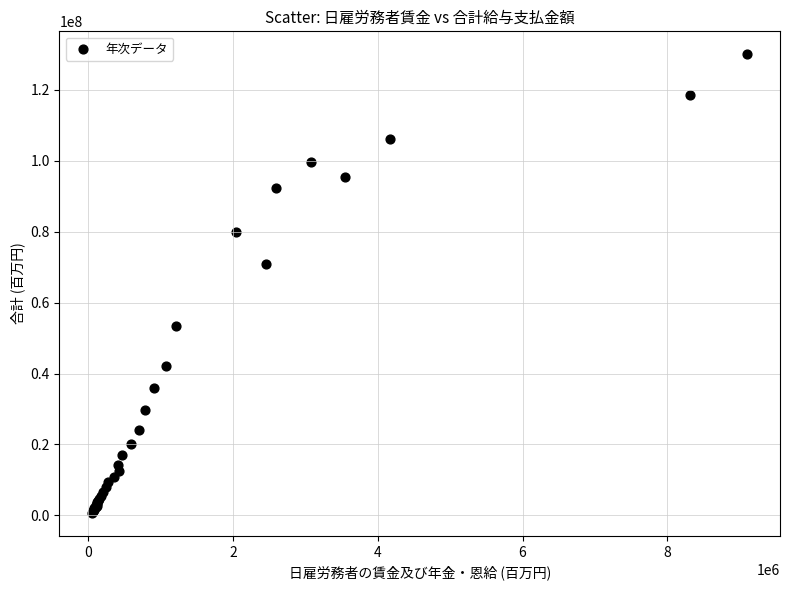

What Y value in the scatter plot is closest to 65371503?

70962837